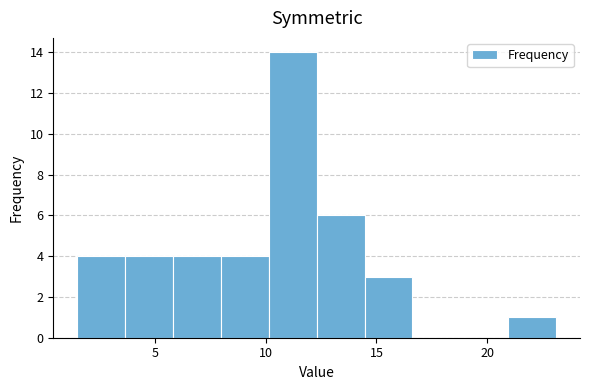

Over which range of the x-axis is the bar tallest?

10.0 to 12.5